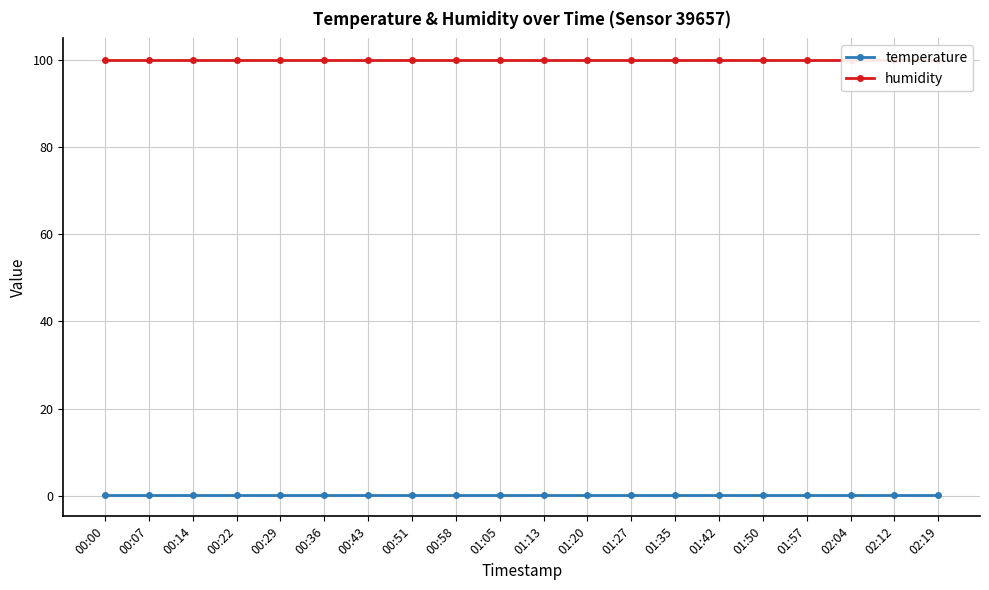

Does the chart display data point markers on the line(s)?

Yes